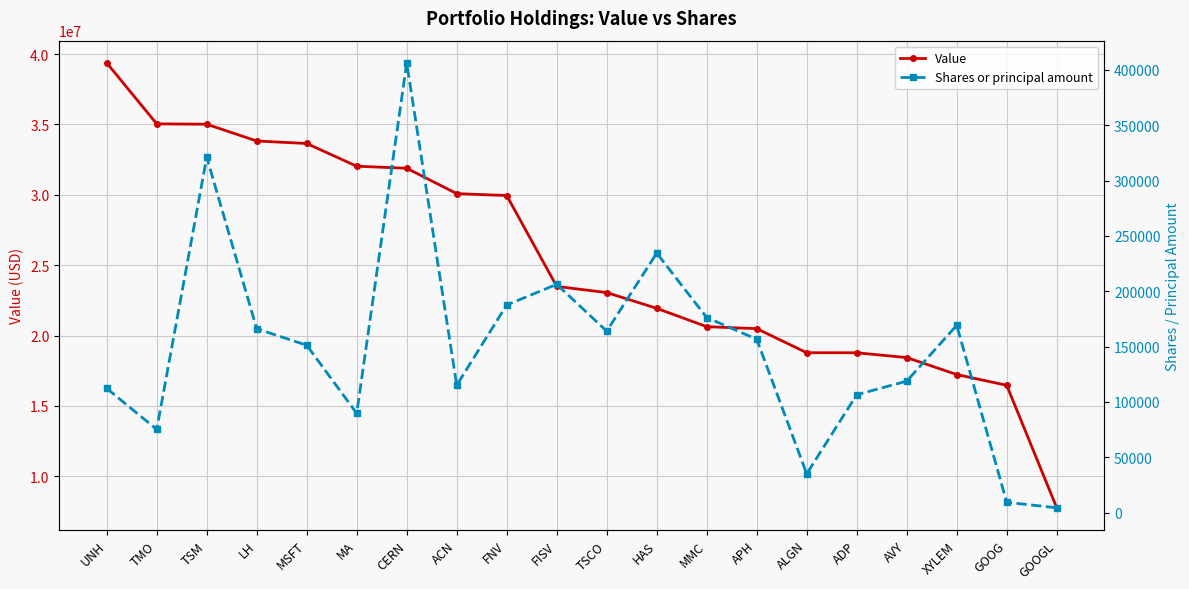

What is the value of the Value point at the 2nd from the left?

35044000